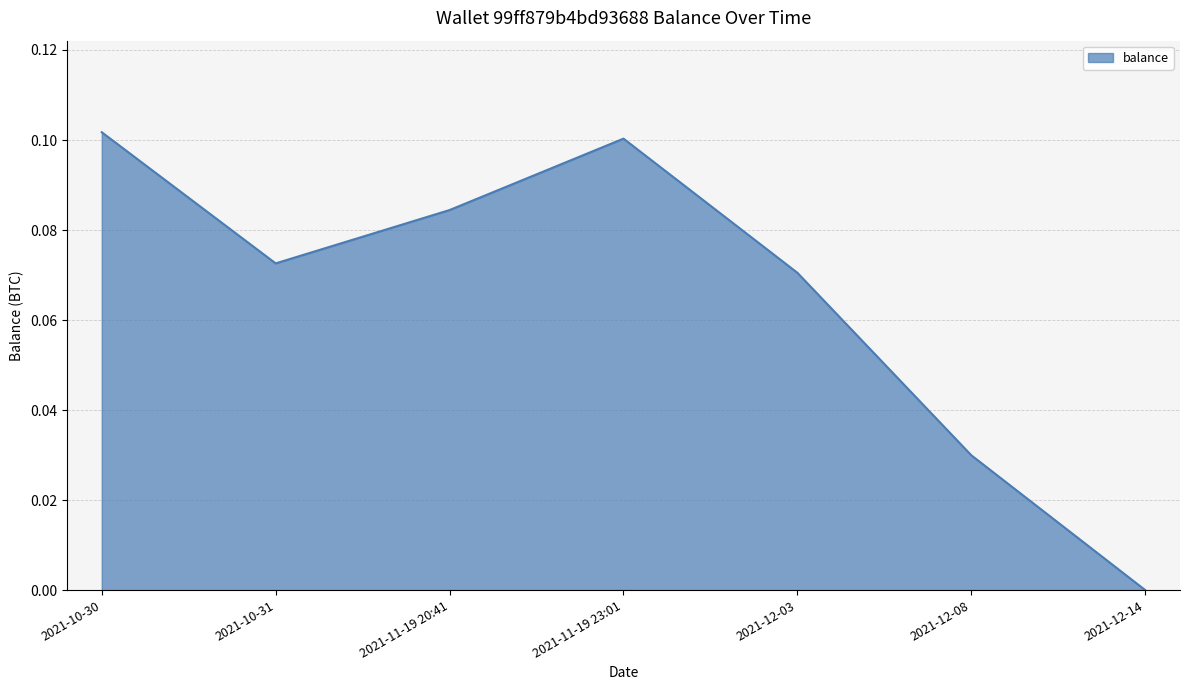

What position from the right is 2021-11-19 20:41?

5